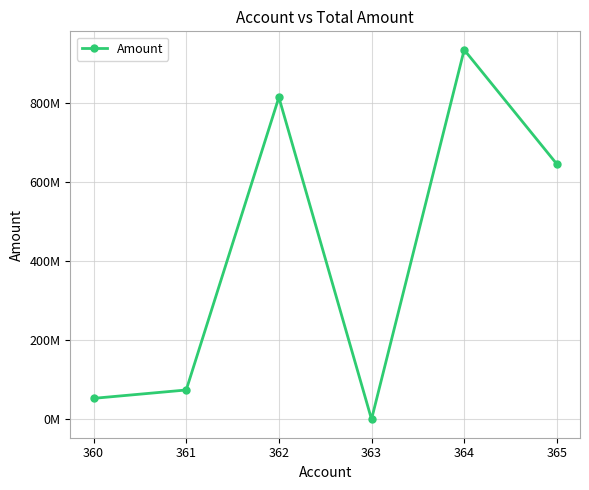

Rank the categories by value from highest to lowest.

364, 362, 365, 361, 360, 363